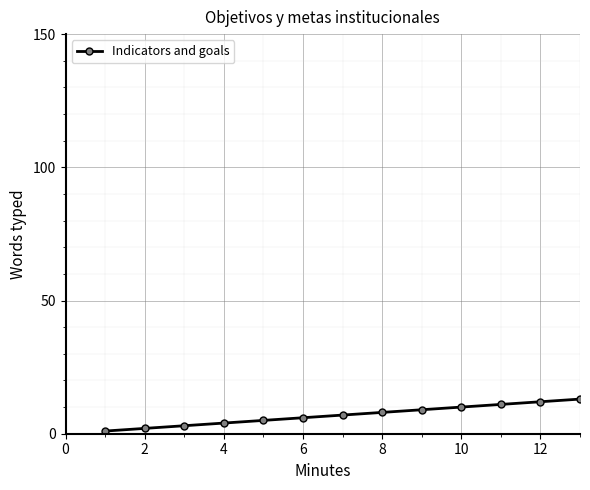

What is the value of the 8th point from the left?

8